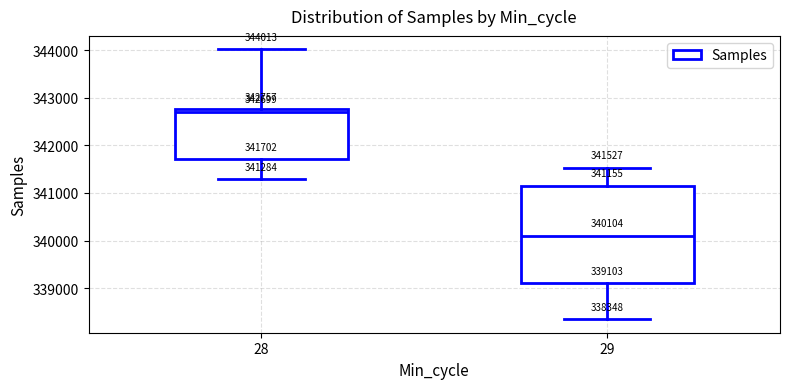

Which box's median line is the highest?

28